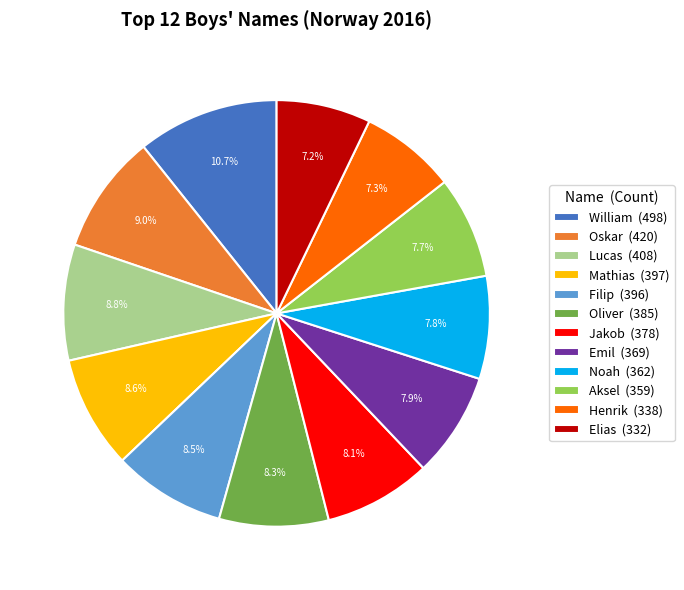

Count the number of slices in the pie.

12